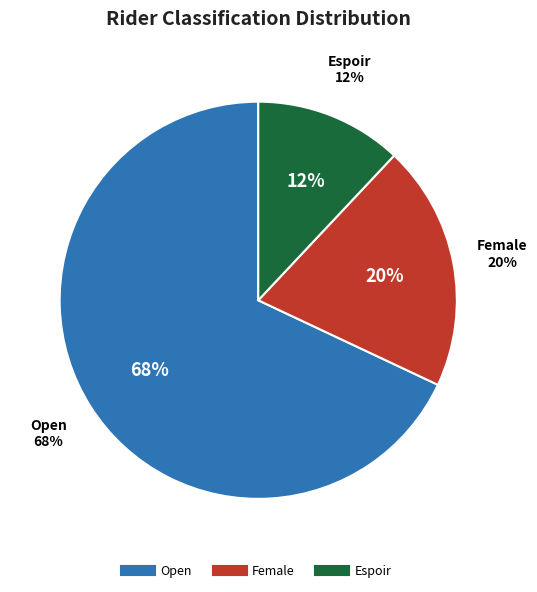

Rank the categories by value from highest to lowest.

Open, Female, Espoir